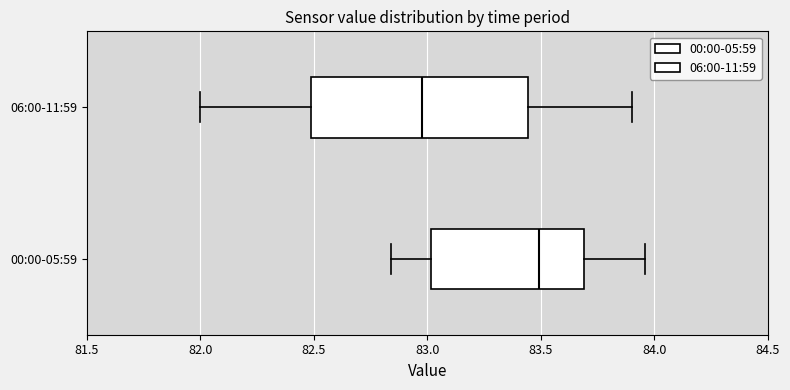

Reading bottom to top, transcribe this box plot: for each box, give where its median line is, the range the box spans, and where its two whiskers end, as read against the x-axis. The values are not printed on the chart, so give them approximately, as read against the axis.

00:00-05:59: median 83.50, box 83.00 to 83.70, whiskers 82.85 to 83.95
06:00-11:59: median 83.00, box 82.50 to 83.45, whiskers 82.00 to 83.90